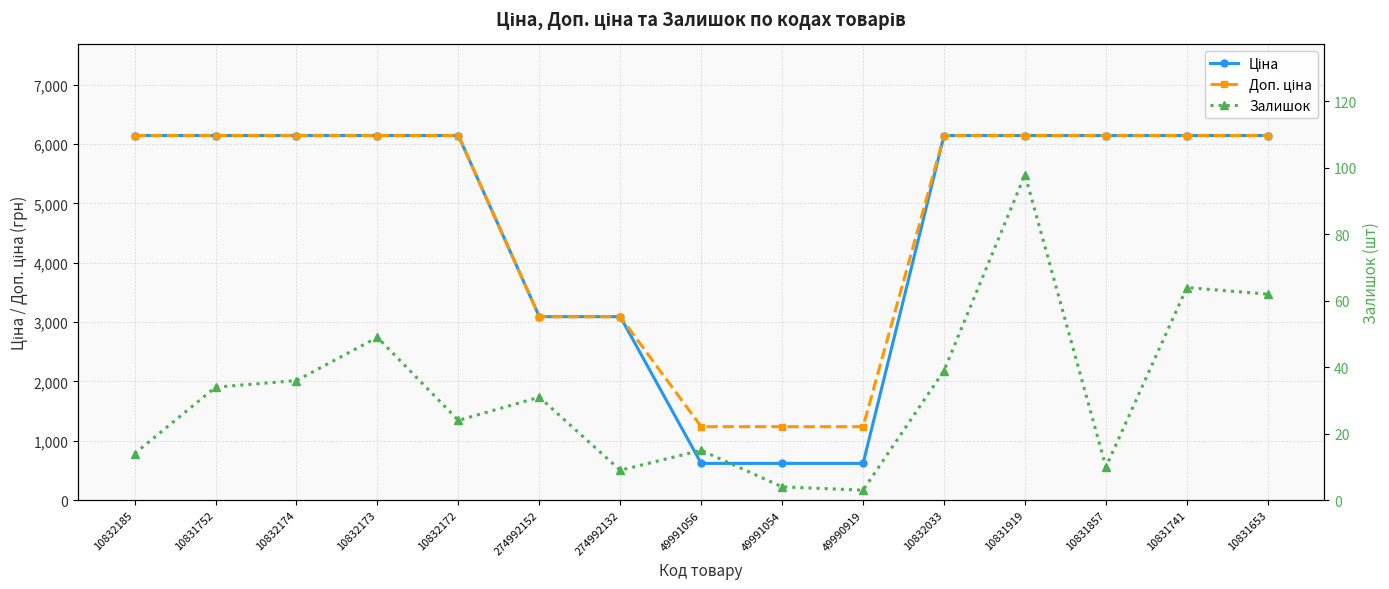

Reading left to right, list all the values displayed in this chart.

Ціна: 6143.2	6143.2	6143.2	6143.2	6143.2	3091.2	3091.2	618.9	618.9	618.9	6143.2	6143.2	6143.2	6143.2	6143.2
Доп. ціна: 6143.2	6143.2	6143.2	6143.2	6143.2	3091.0	3091.0	1238.0	1238.0	1238.0	6143.2	6143.2	6143.2	6143.2	6143.2
Залишок: 14.0	34.0	36.0	49.0	24.0	31.0	9.0	15.0	4.0	3.0	39.0	98.0	10.0	64.0	62.0